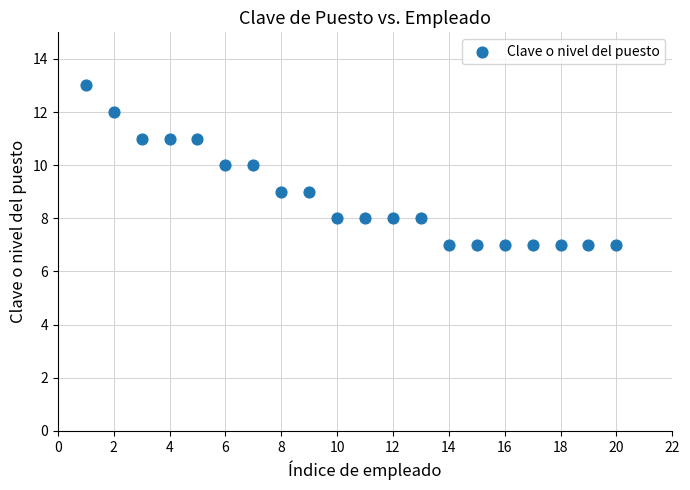

What is the range of Y values (max minus min)?

6